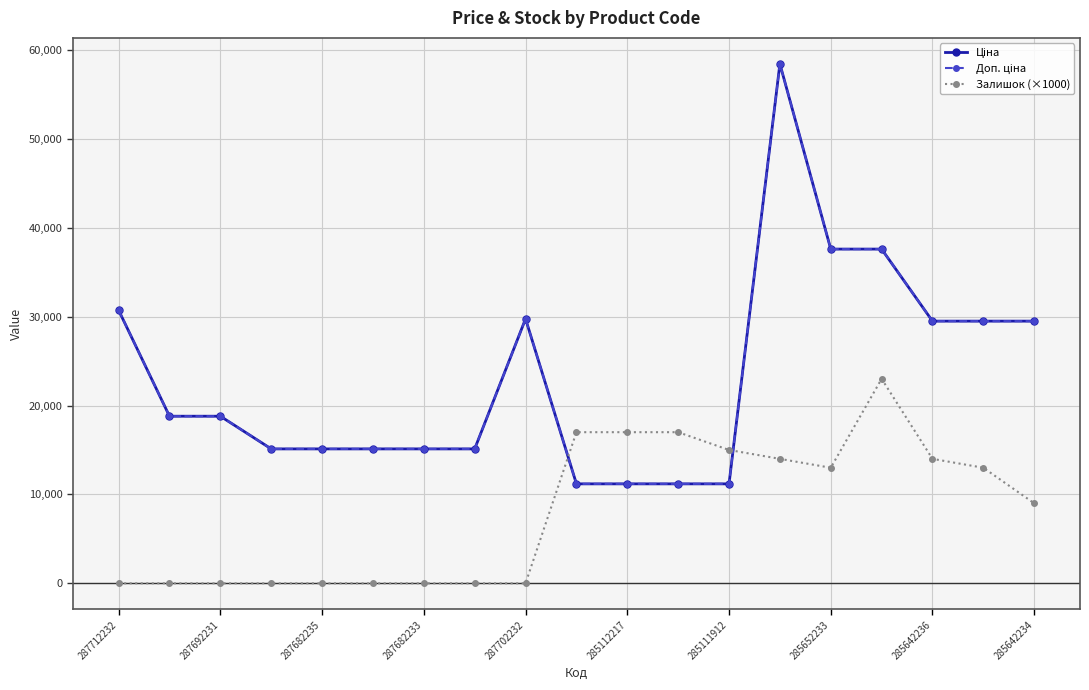

In Ціна, how many points are higher than both neighbors (excluding endpoints)?

2